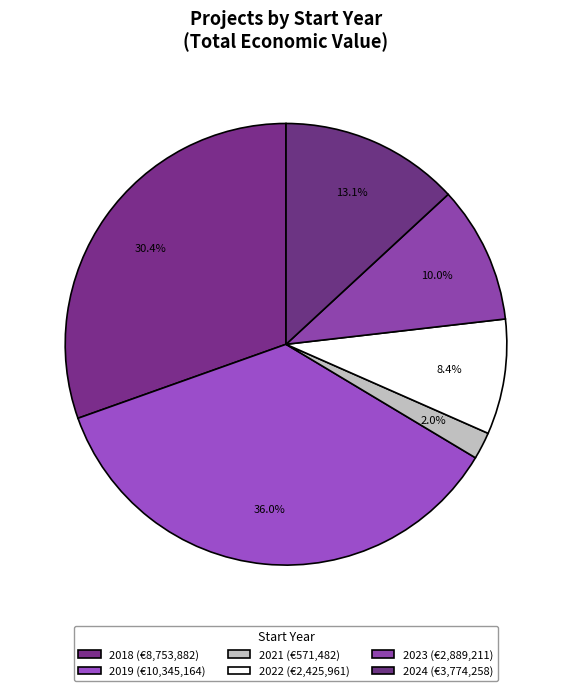

Count the number of slices in the pie.

6